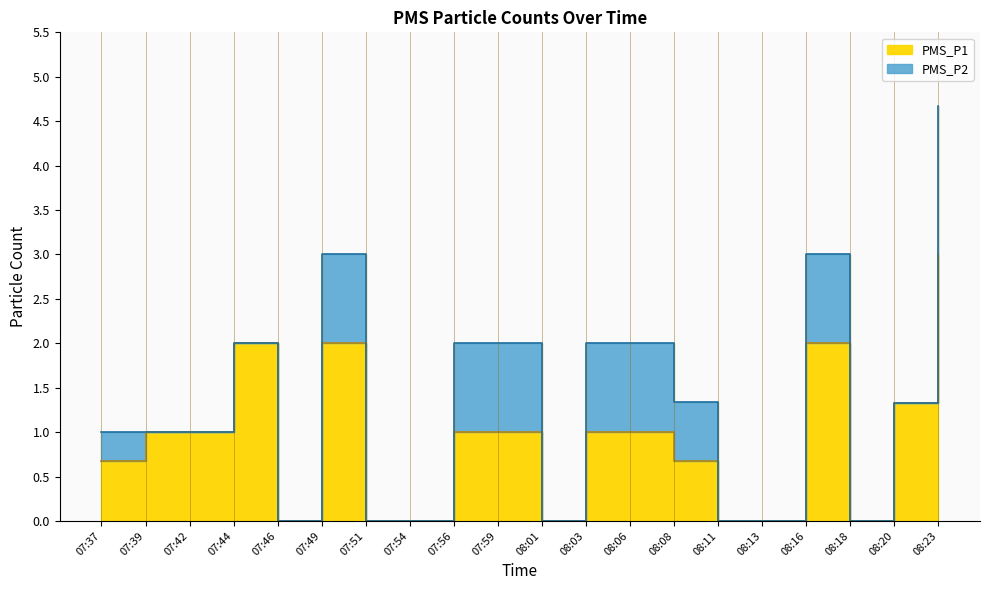

True or false: the data shows -1.8 at 08:13.

False